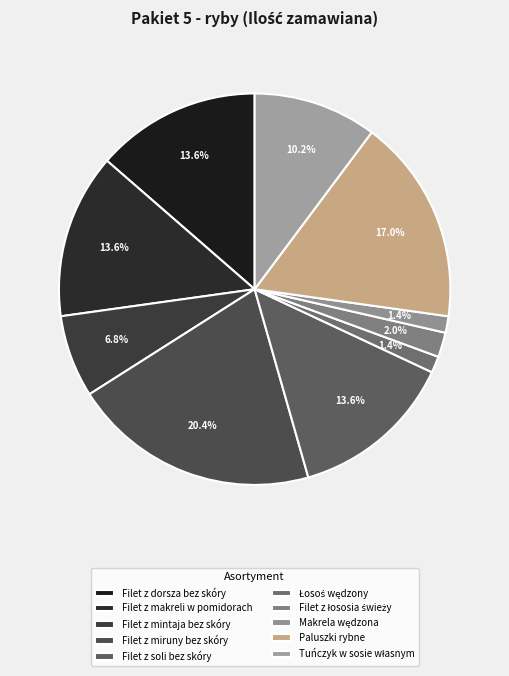

To the nearest percent, what is the difference between the largest and smallest slice percentages?

19%